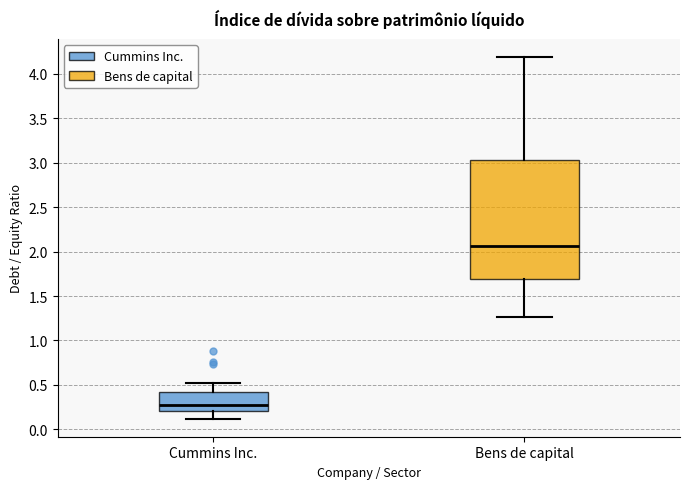

Which box is the tallest, from its lower edge to its upper edge?

Bens de capital